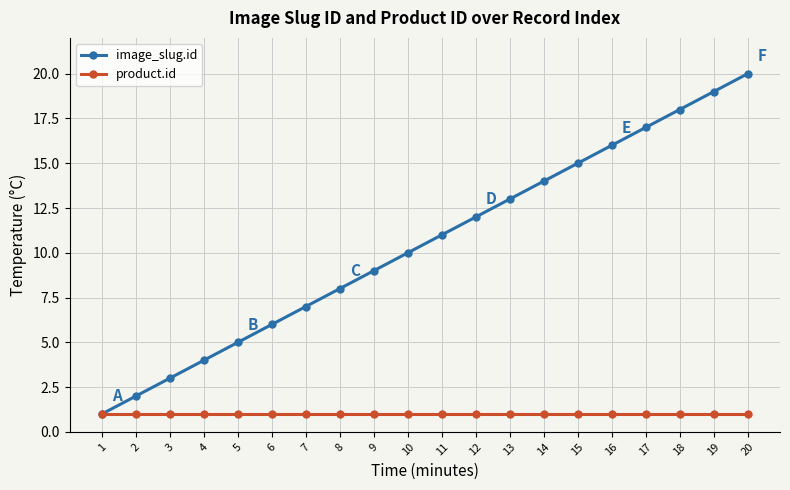

True or false: image_slug.id has more than 2 points higher than both neighbors.

False